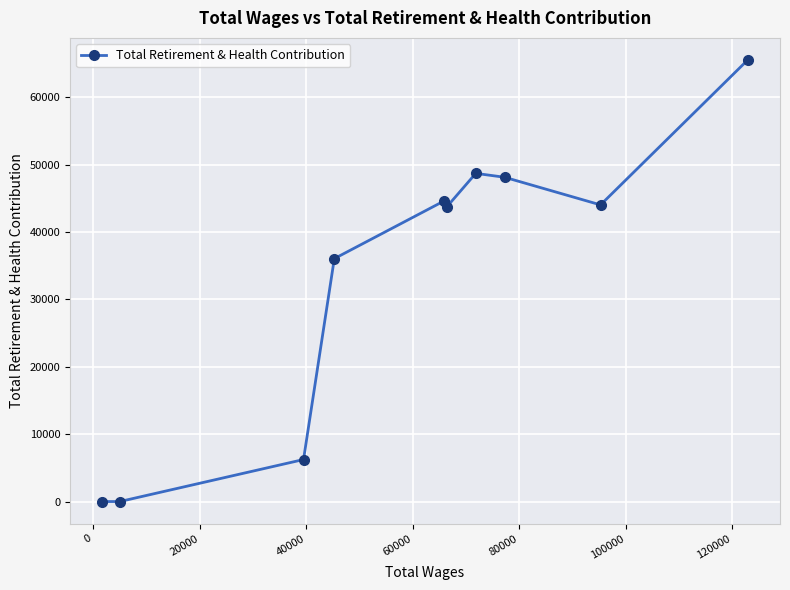

What is the greatest value displayed?

65528